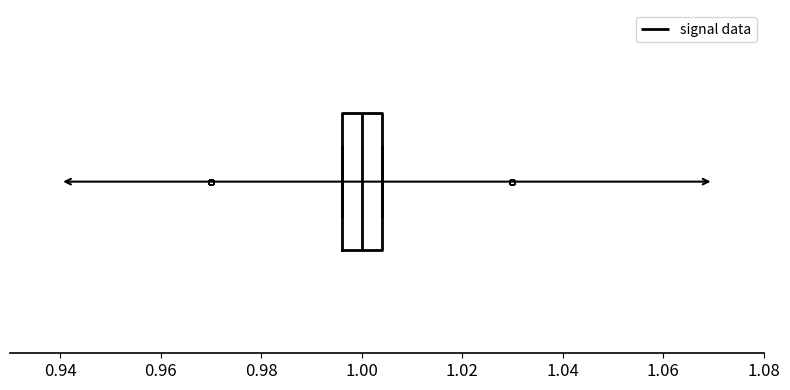

Transcribe this box plot: give where the median line is, the range the box spans, and where the two whiskers end, as read against the x-axis. The values are not printed on the chart, so give them approximately, as read against the axis.

median 1.000, box 0.996 to 1.004, whiskers 0.996 to 1.004